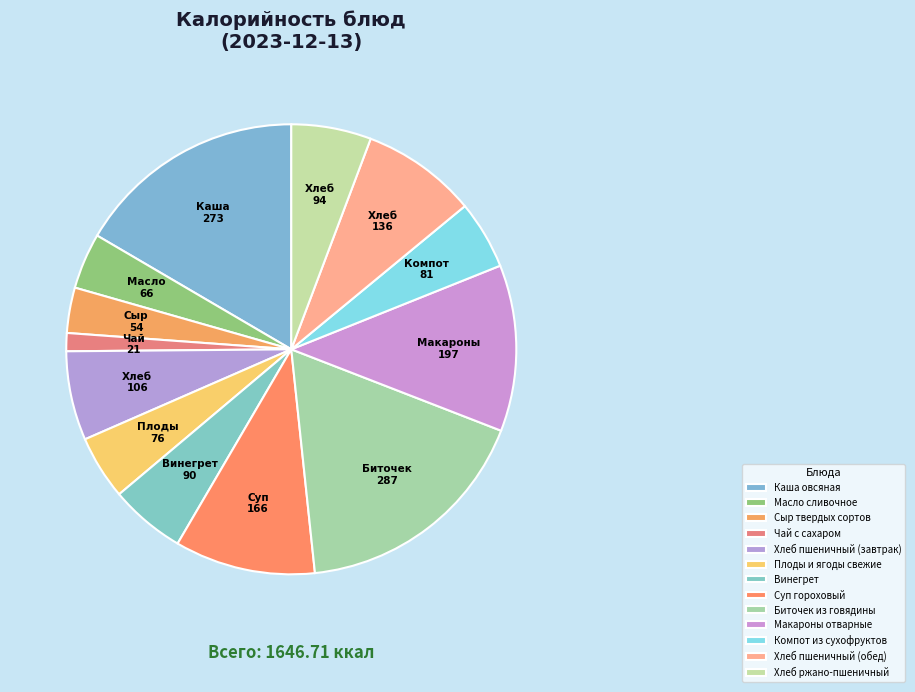

Which category has the biggest portion of the pie?

Биточек из говядины